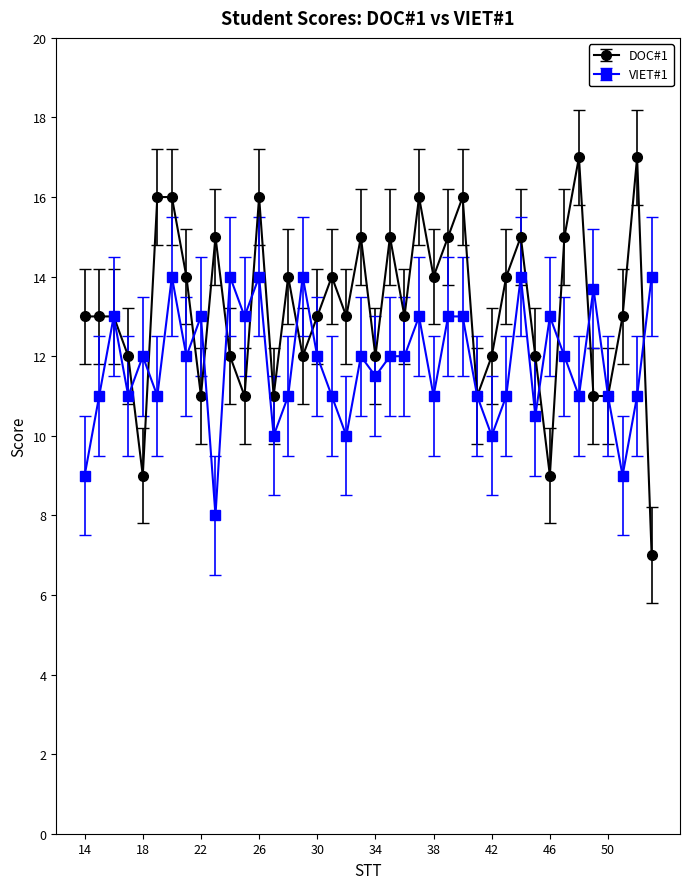

What are all the series names shown in the legend?

DOC#1, VIET#1